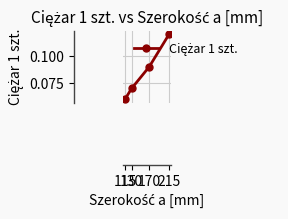

True or false: the data has more than 0 interior local peaks.

False